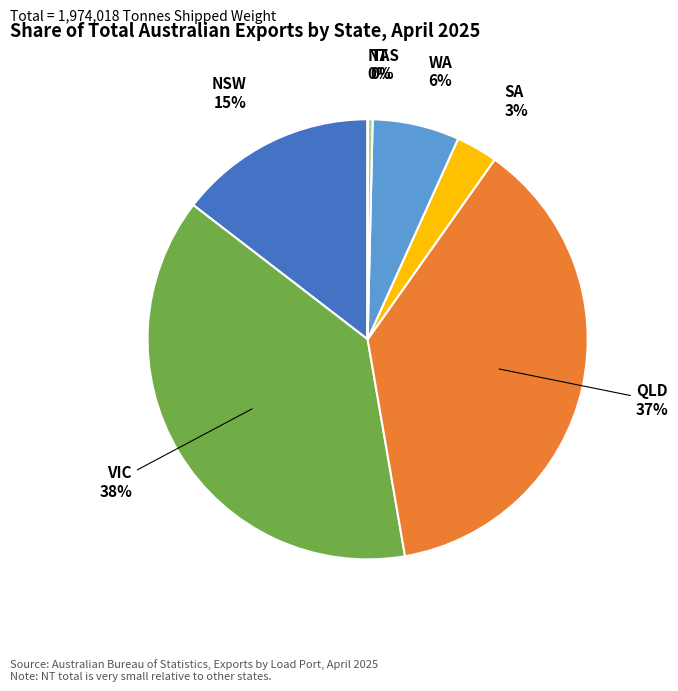

Is there a majority slice in this chart?

No